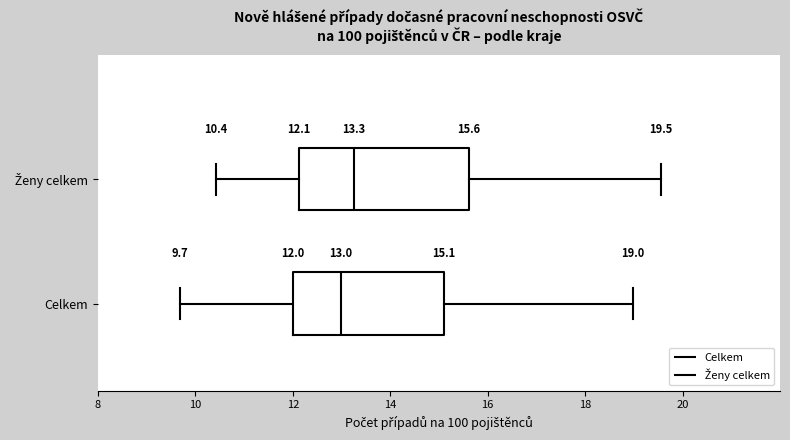

Comparing the boxes themselves (not the whiskers), which one is the widest?

Ženy celkem